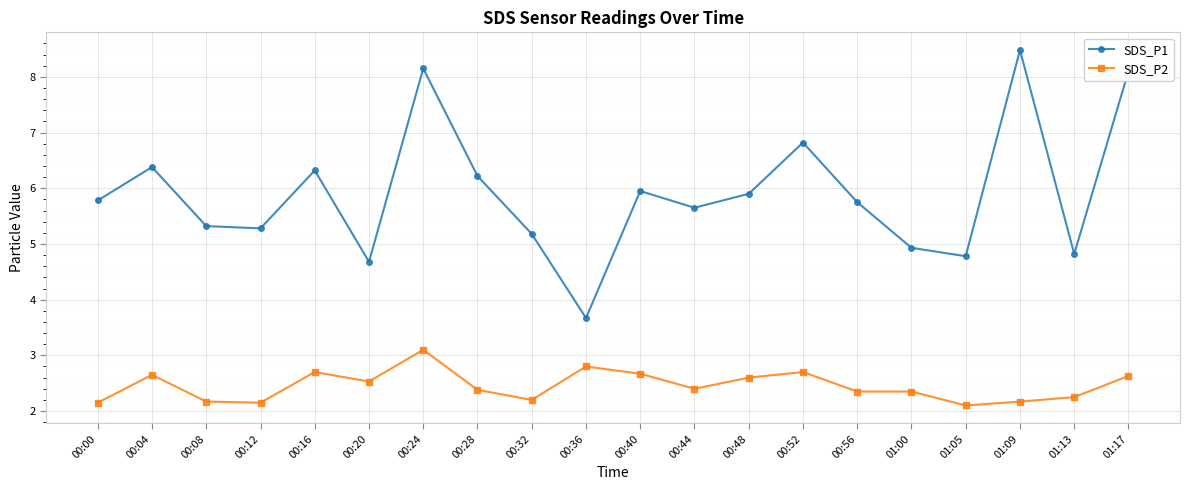

True or false: SDS_P2 has more than 0 points higher than both neighbors.

True